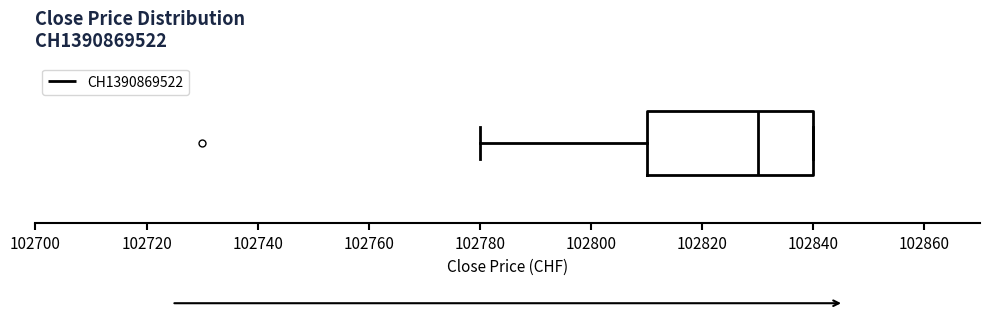

Read this box plot against the x-axis: the position of the median line, the range covered by the box, and the ends of both whiskers. The values are not printed on the chart, so give them approximately, as read against the axis.

median 102830, box 102810 to 102840, whiskers 102780 to 102840